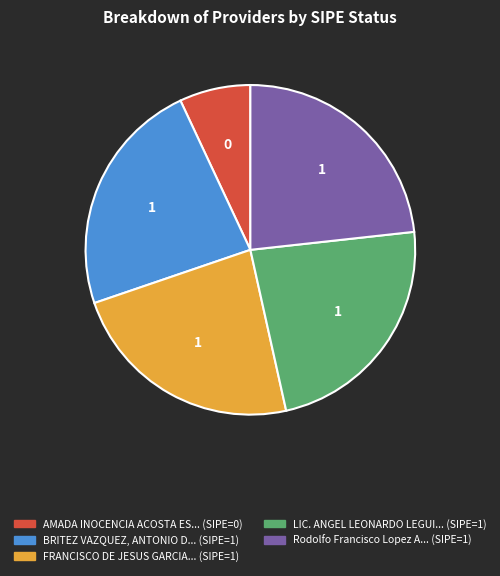

How many slices are in this pie chart?

5